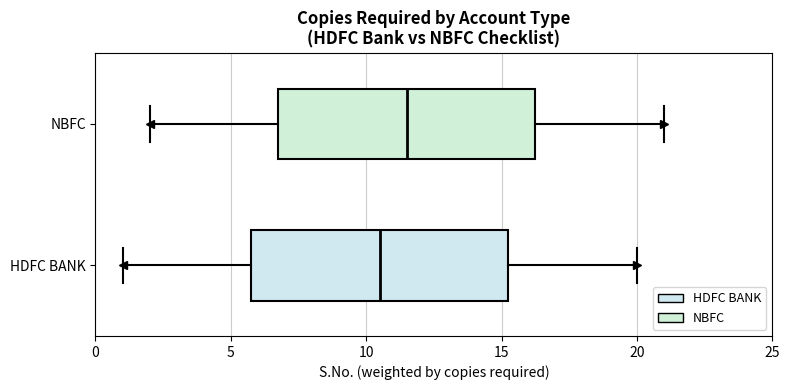

Reading bottom to top, transcribe this box plot: for each box, give where its median line is, the range the box spans, and where its two whiskers end, as read against the x-axis. The values are not printed on the chart, so give them approximately, as read against the axis.

HDFC BANK: median 10.5, box 6.0 to 15.5, whiskers 1.0 to 20.0
NBFC: median 11.5, box 7.0 to 16.5, whiskers 2.0 to 21.0